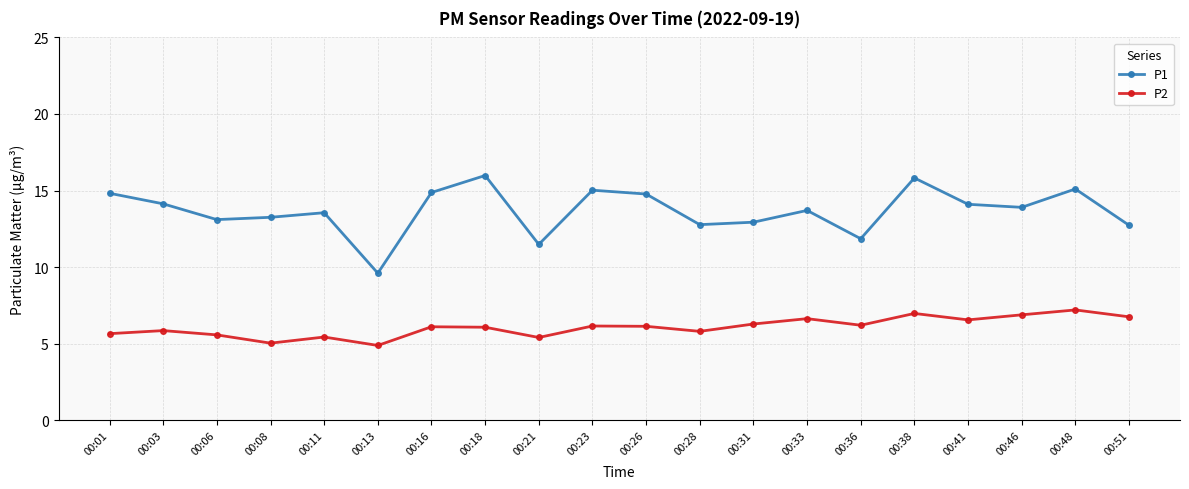

Rank the series by their maximum value, from highest to lowest.

P1, P2